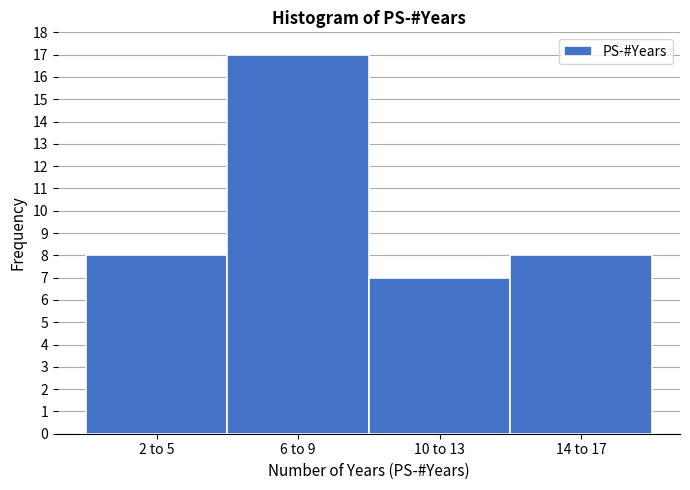

Reading right to left, list all the values displayed in this chart.

8	7	17	8